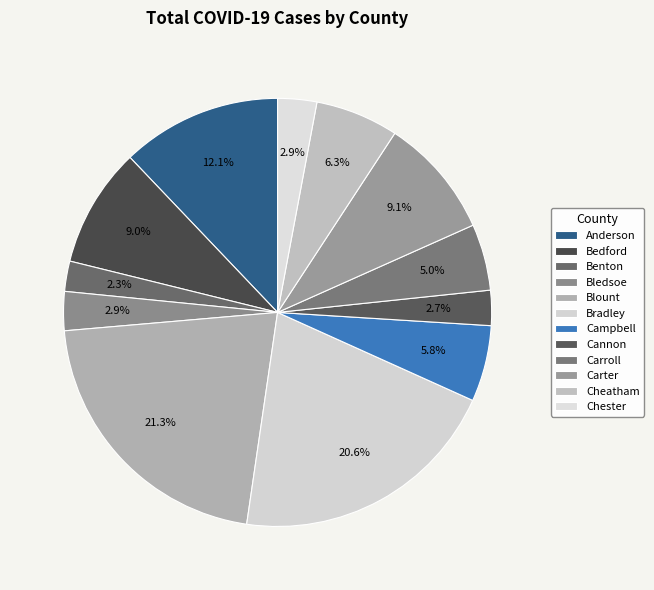

True or false: Benton accounts for 2% of the total.

True